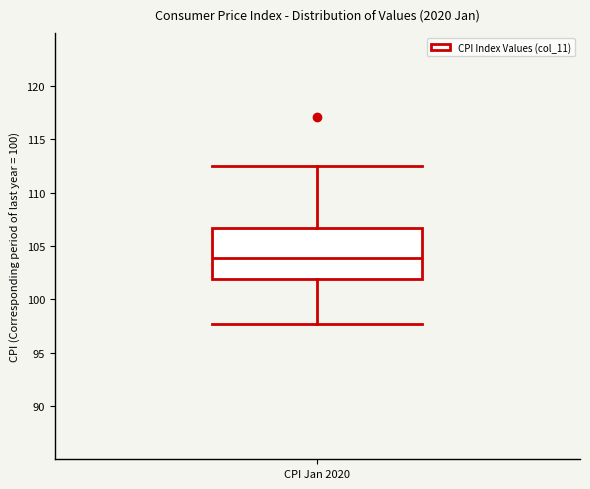

Transcribe this box plot: give where the median line is, the range the box spans, and where the two whiskers end, as read against the y-axis. The values are not printed on the chart, so give them approximately, as read against the axis.

median 104.0, box 102.0 to 106.5, whiskers 97.5 to 112.5